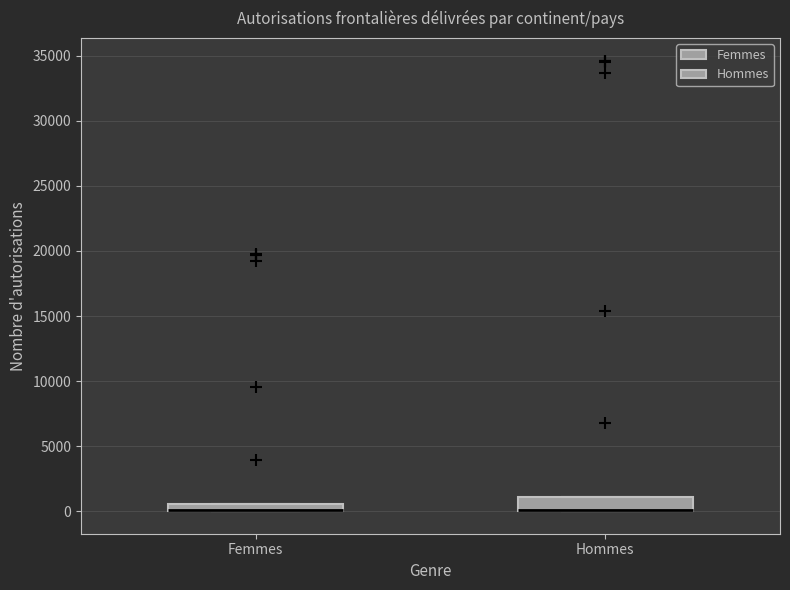

Which box is the tallest, from its lower edge to its upper edge?

Hommes